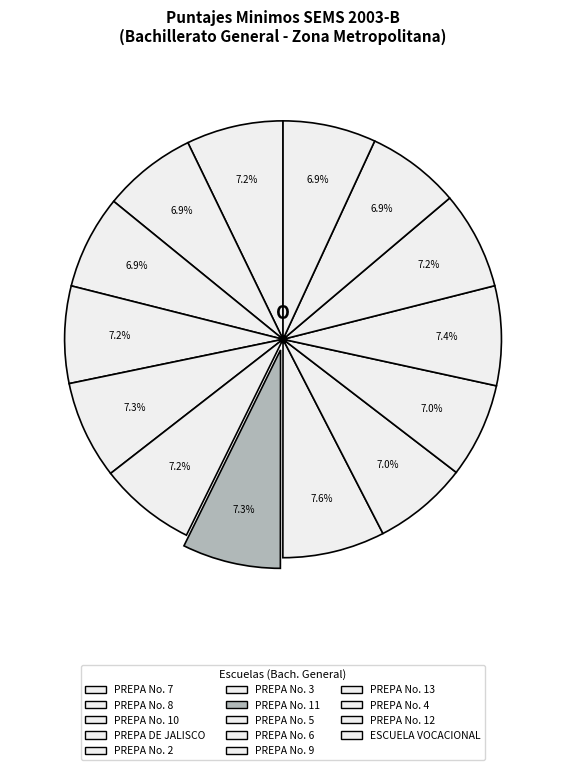

What percentage do PREPA No. 2 and PREPA No. 5 together represent?

14.8%